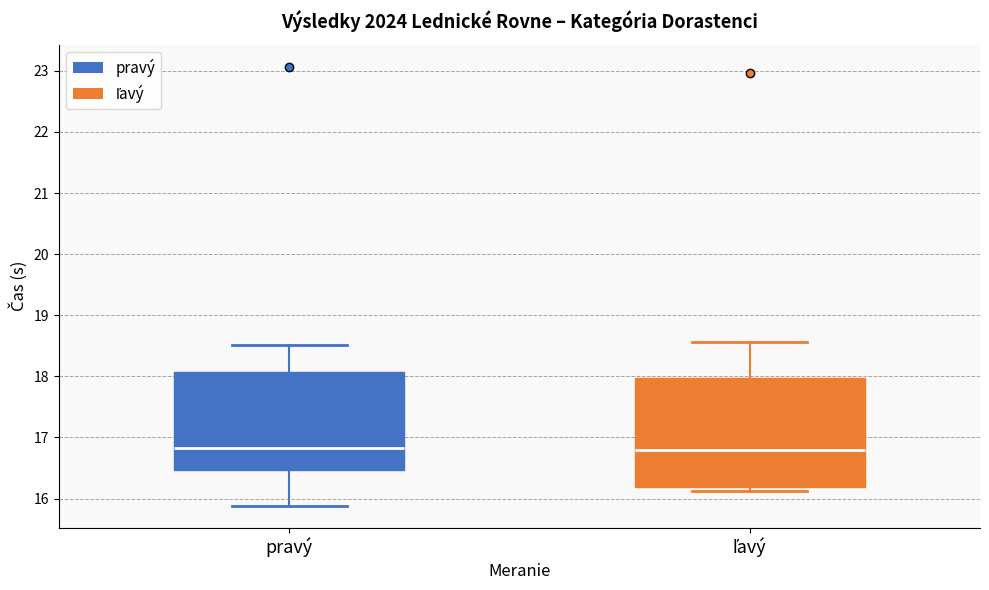

Comparing the boxes themselves (not the whiskers), which one is the tallest?

ľavý